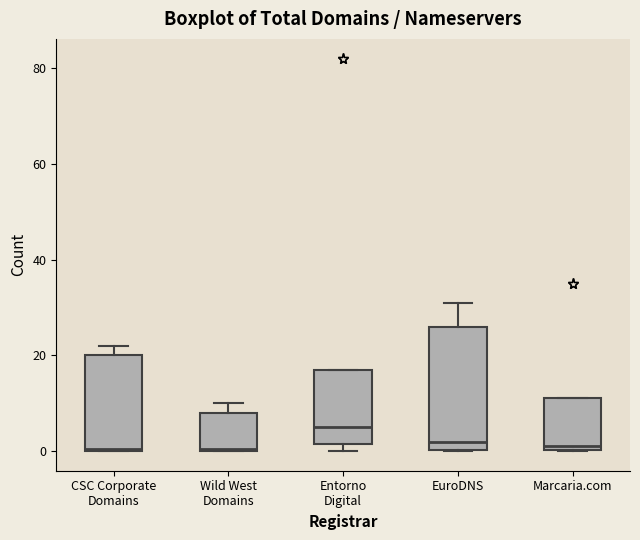

Reading left to right, transcribe this box plot: for each box, give where its median line is, the range the box spans, and where its two whiskers end, as read against the y-axis. The values are not printed on the chart, so give them approximately, as read against the axis.

CSC Corporate Domains: median 0, box 0 to 20, whiskers 0 to 22
Wild West Domains: median 0, box 0 to 8, whiskers 0 to 10
Entorno Digital: median 6, box 2 to 18, whiskers 0 to 18
EuroDNS: median 2, box 0 to 26, whiskers 0 to 32
Marcaria.com: median 2, box 0 to 12, whiskers 0 to 12